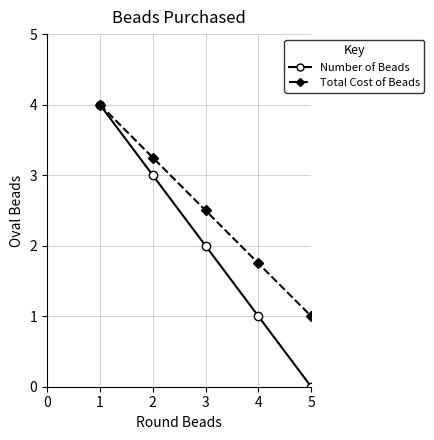

What is the value of the Number of Beads point at the 4th from the left?

1.0